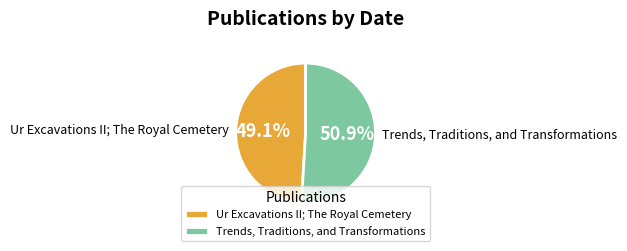

Between Ur Excavations II; The Royal Cemetery and Trends, Traditions, and Transformations, which is larger?

Trends, Traditions, and Transformations